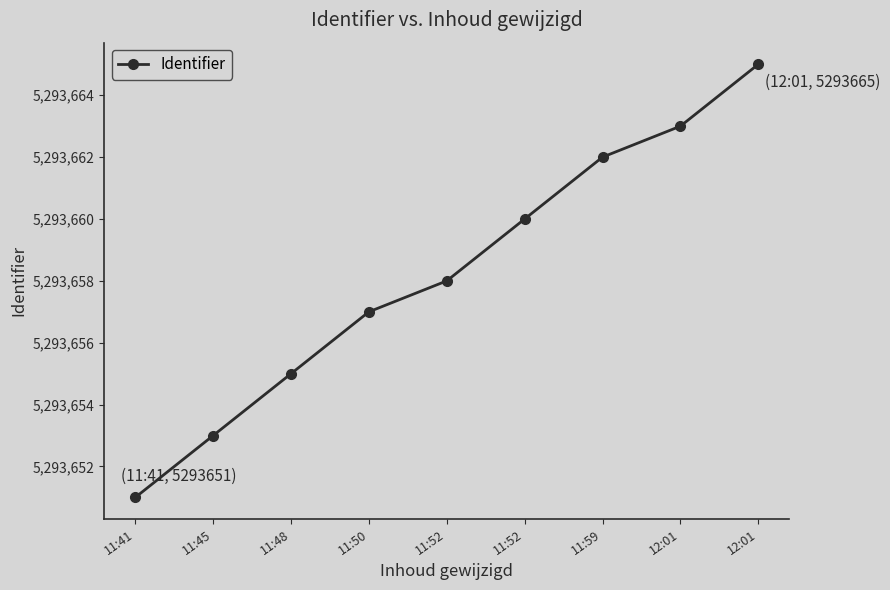

Rank the categories by value from lowest to highest.

11:41, 11:45, 11:48, 11:50, 11:52, 11:52, 11:59, 12:01, 12:01